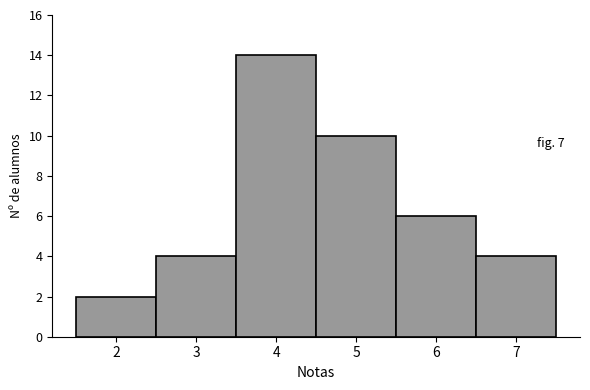

Reading left to right, extract all data points from this chart.

2=2	3=4	4=14	5=10	6=6	7=4